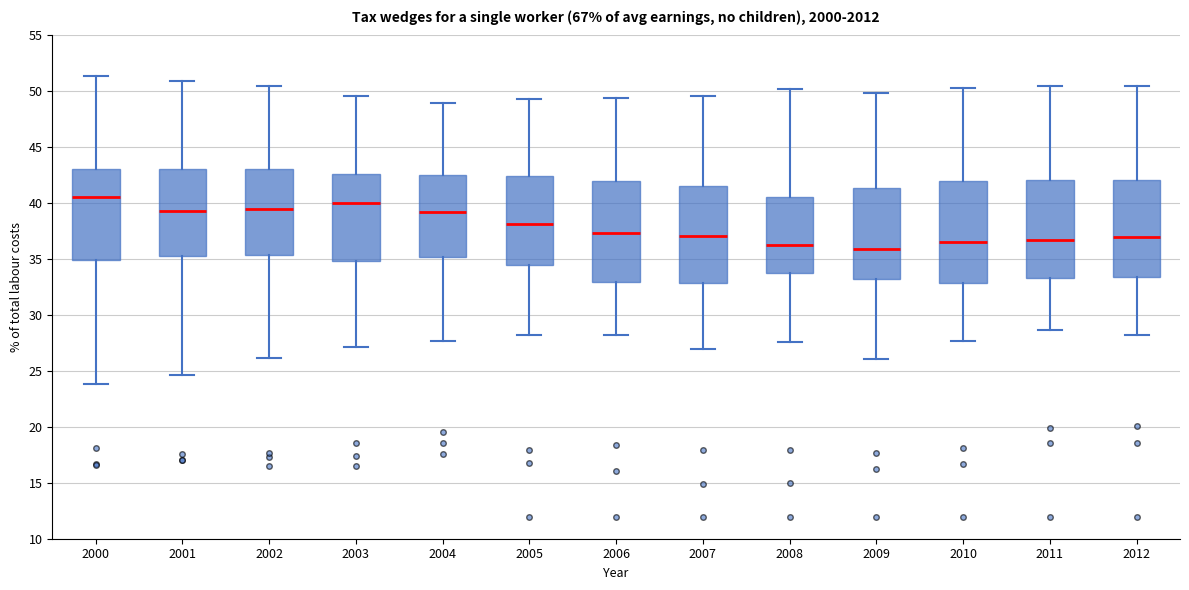

Reading left to right, transcribe this box plot: for each box, give where its median line is, the range the box spans, and where its two whiskers end, as read against the y-axis. The values are not printed on the chart, so give them approximately, as read against the axis.

2000: median 40.5, box 35.0 to 43.0, whiskers 24.0 to 51.5
2001: median 39.5, box 35.5 to 43.0, whiskers 24.5 to 51.0
2002: median 39.5, box 35.5 to 43.0, whiskers 26.0 to 50.5
2003: median 40.0, box 35.0 to 42.5, whiskers 27.0 to 49.5
2004: median 39.0, box 35.0 to 42.5, whiskers 27.5 to 49.0
2005: median 38.0, box 34.5 to 42.5, whiskers 28.0 to 49.5
2006: median 37.5, box 33.0 to 42.0, whiskers 28.0 to 49.5
2007: median 37.0, box 33.0 to 41.5, whiskers 27.0 to 49.5
2008: median 36.5, box 34.0 to 40.5, whiskers 27.5 to 50.0
2009: median 36.0, box 33.0 to 41.5, whiskers 26.0 to 50.0
2010: median 36.5, box 33.0 to 42.0, whiskers 27.5 to 50.5
2011: median 36.5, box 33.5 to 42.0, whiskers 28.5 to 50.5
2012: median 37.0, box 33.5 to 42.0, whiskers 28.0 to 50.5